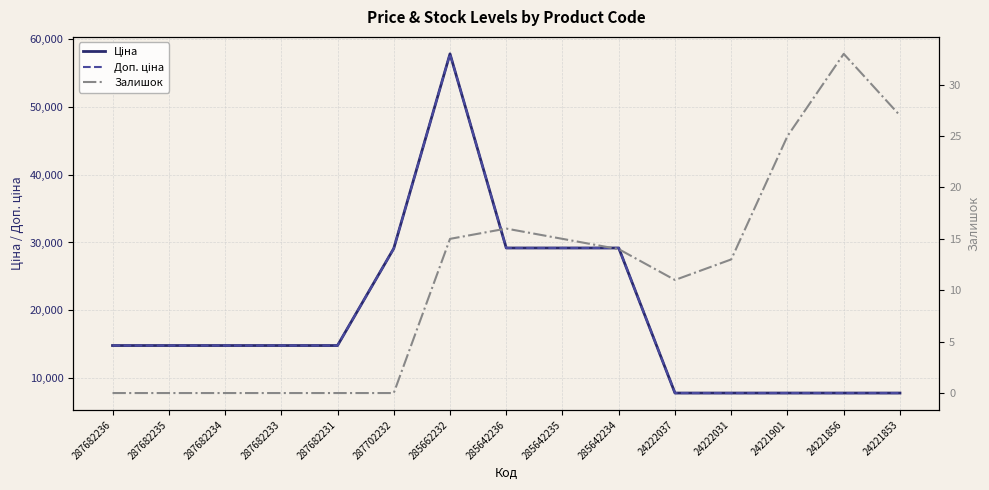

What is the sum of the Ціна values at 287682231 and 287682234?

29601.6